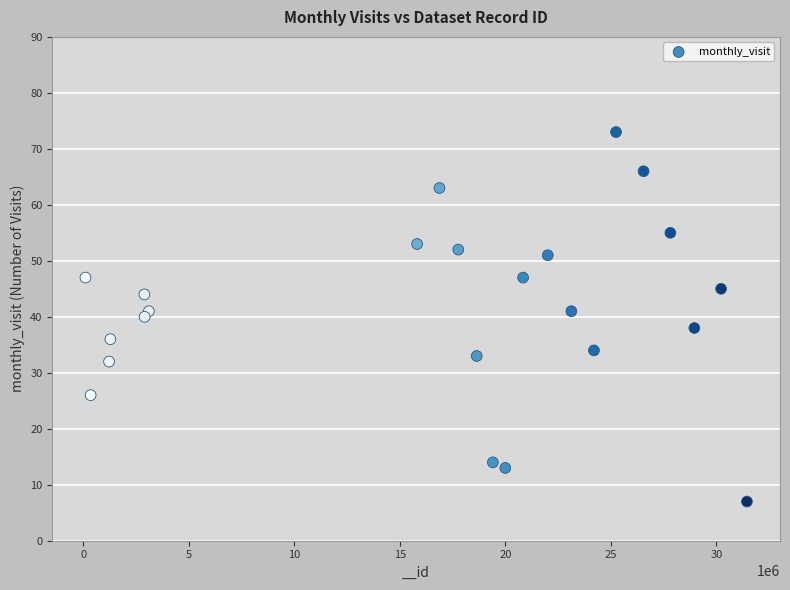

What is the range of X values (max minus min)?

31345834